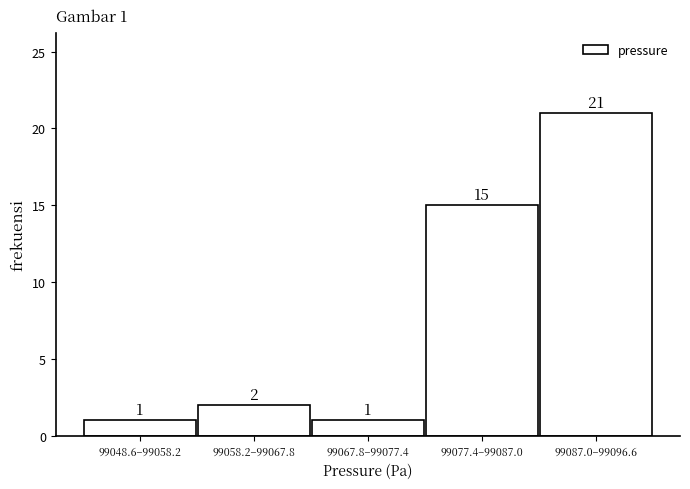

Reading right to left, list all the values displayed in this chart.

99087.0–99096.6=21	99077.4–99087.0=15	99067.8–99077.4=1	99058.2–99067.8=2	99048.6–99058.2=1